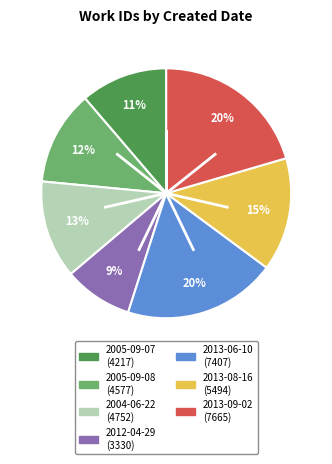

True or false: 2013-06-10 accounts for 14% of the total.

False